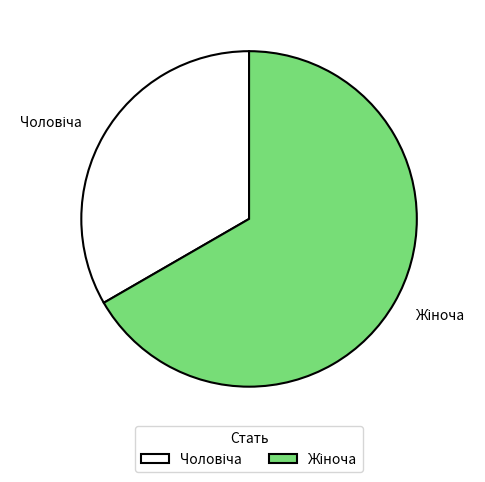

Does any single category account for the majority?

Yes